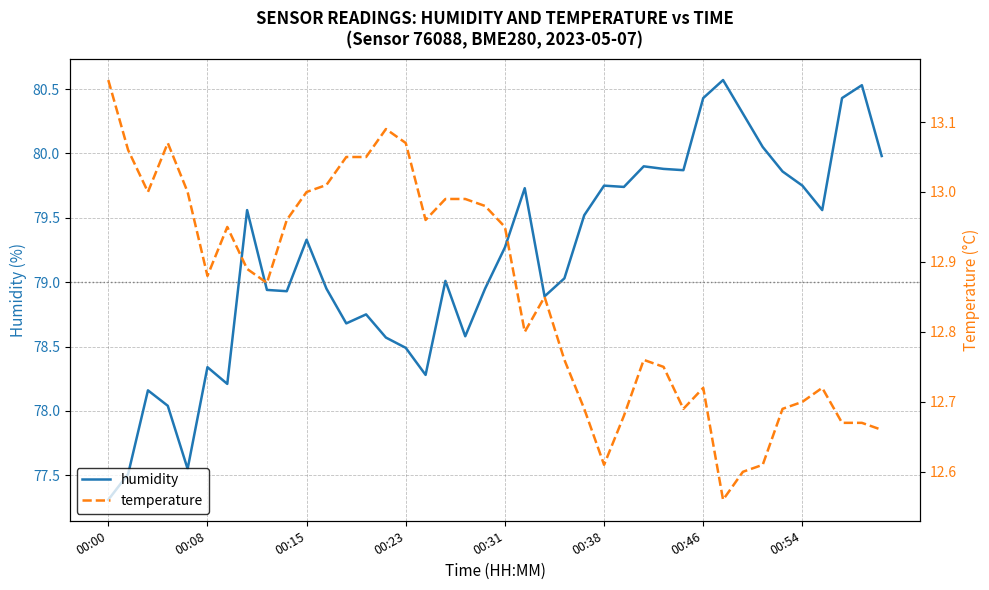

At how many categories does at least one series exceed 67?

40